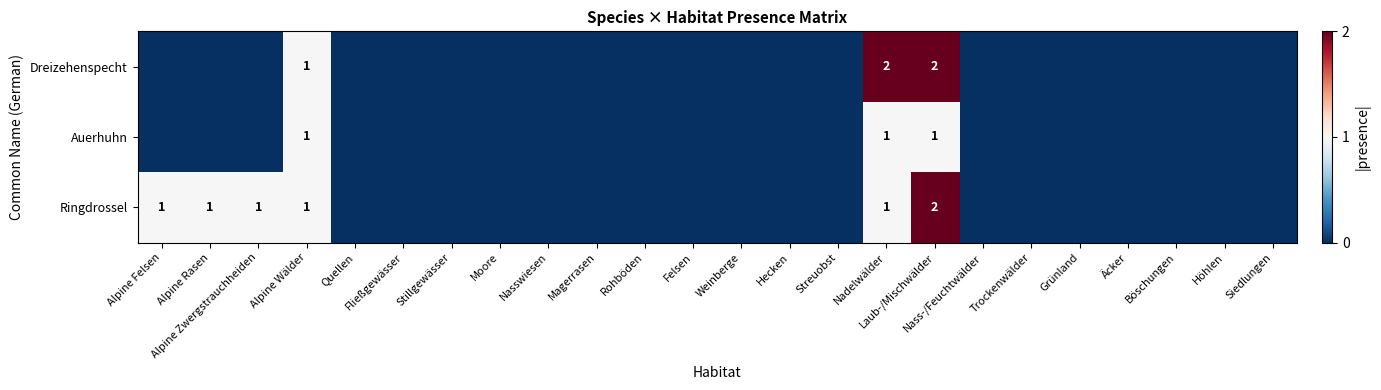

True or false: Ringdrossel has a value of 3 at Laub-/Mischwälder.

False